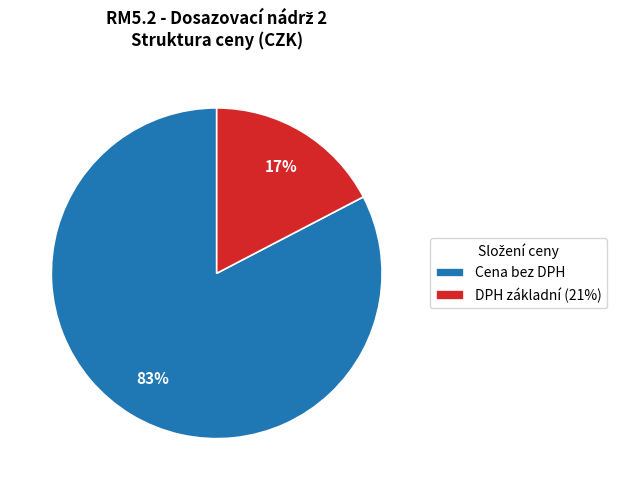

Combined, do DPH základní (21%) and Cena bez DPH account for over 50%?

Yes